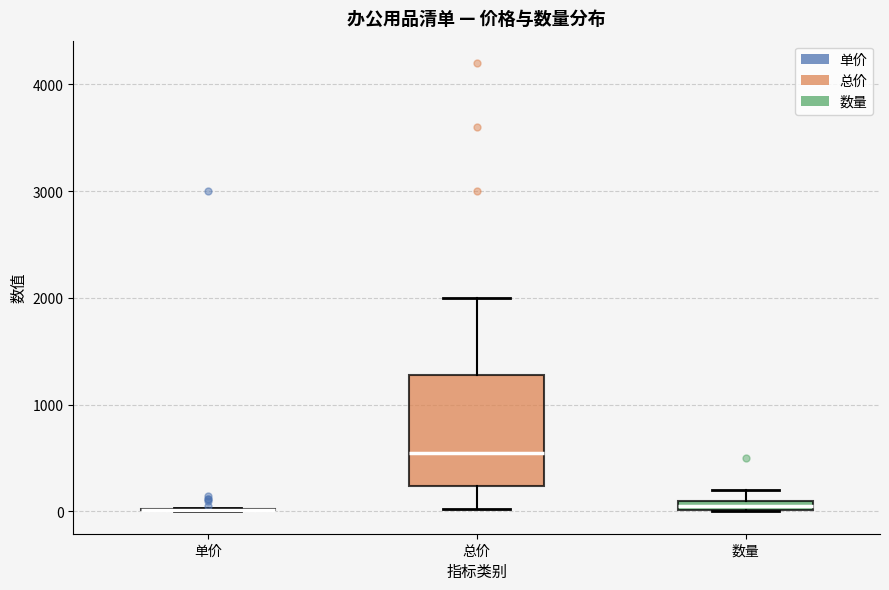

Where is the lower edge of the box for 总价 on the y-axis? The values are not printed on the chart, so give them approximately, as read against the axis.

200